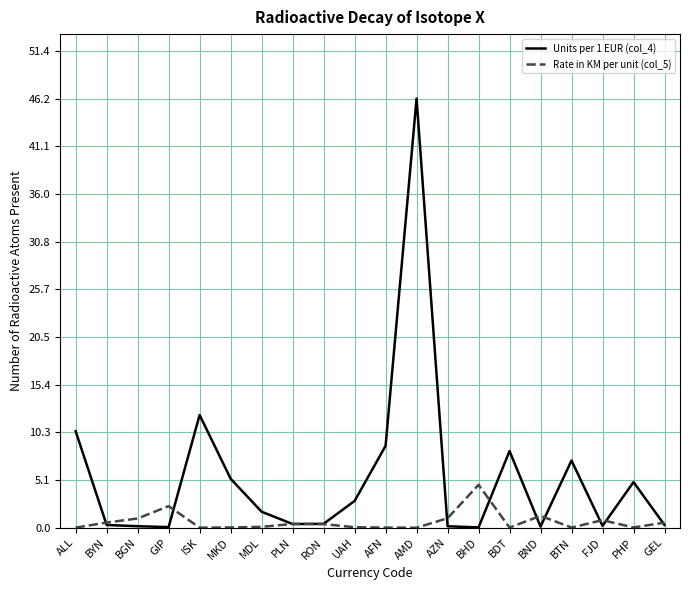

The value of Units per 1 EUR (col_4) at ISK is 12.1. True or false?

True